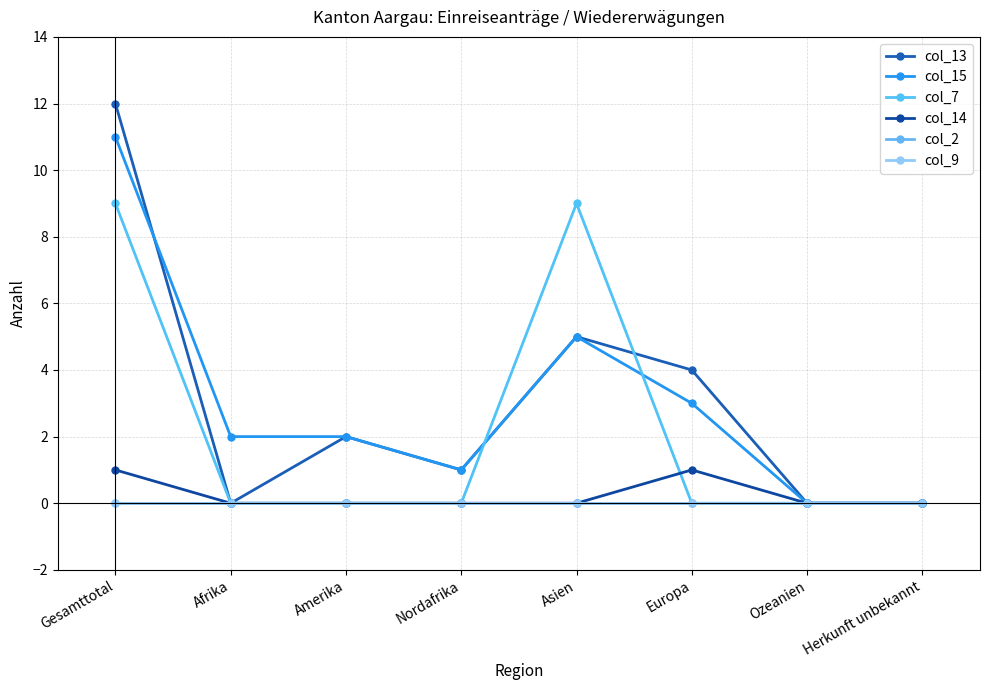

Does the chart have visible grid lines?

Yes